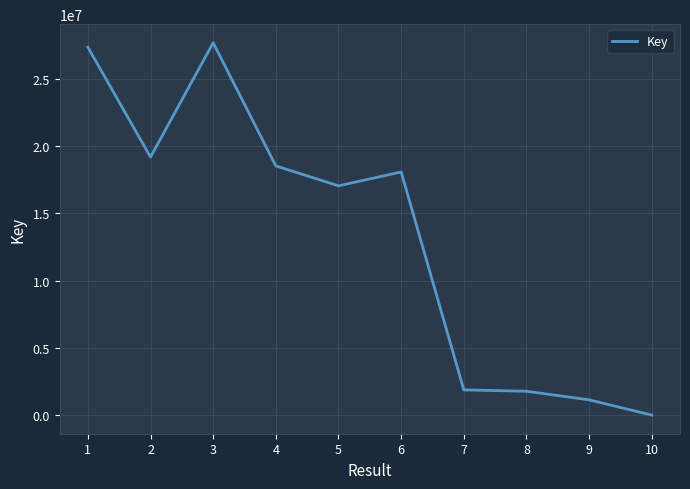

Is it true that the value at 1 is 38822293?

False